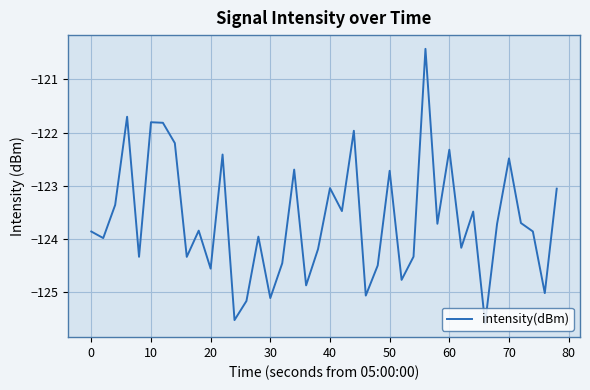

Count the number of values greater than -123.

11